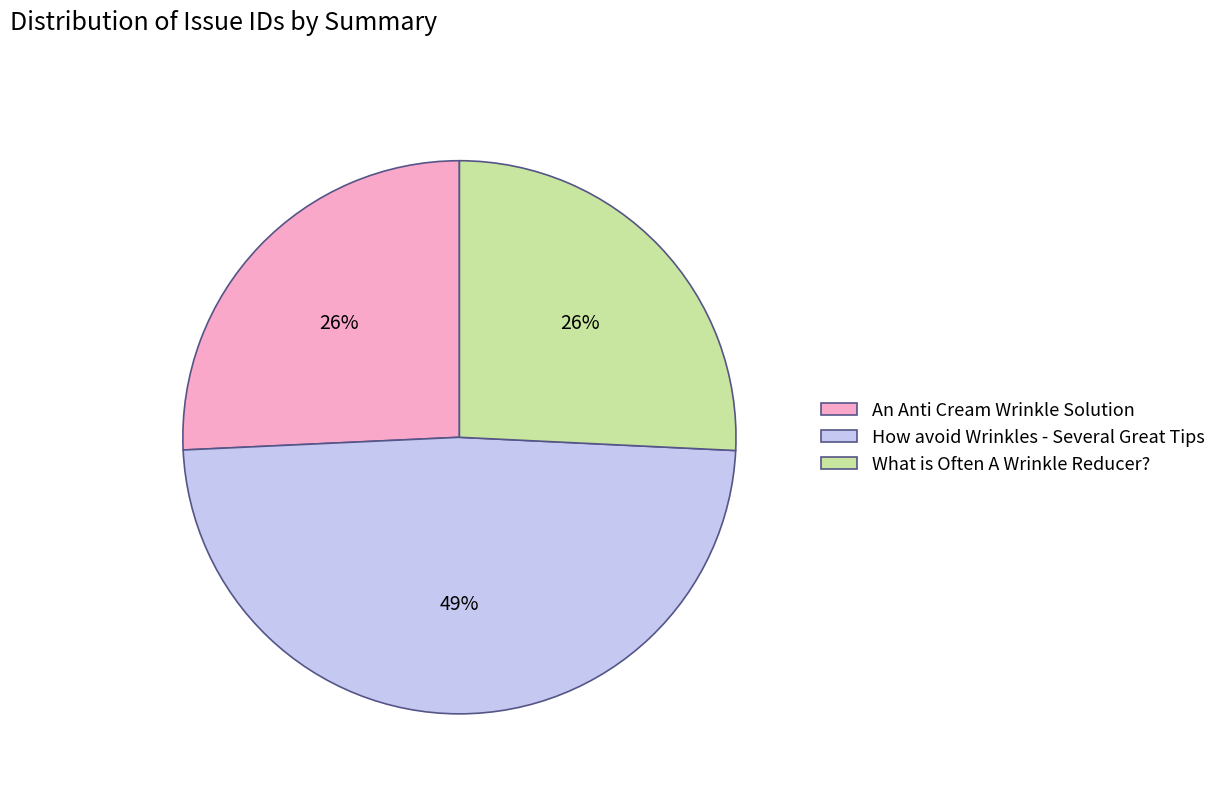

Does What is Often A Wrinkle Reducer? account for over 50% of the chart?

No